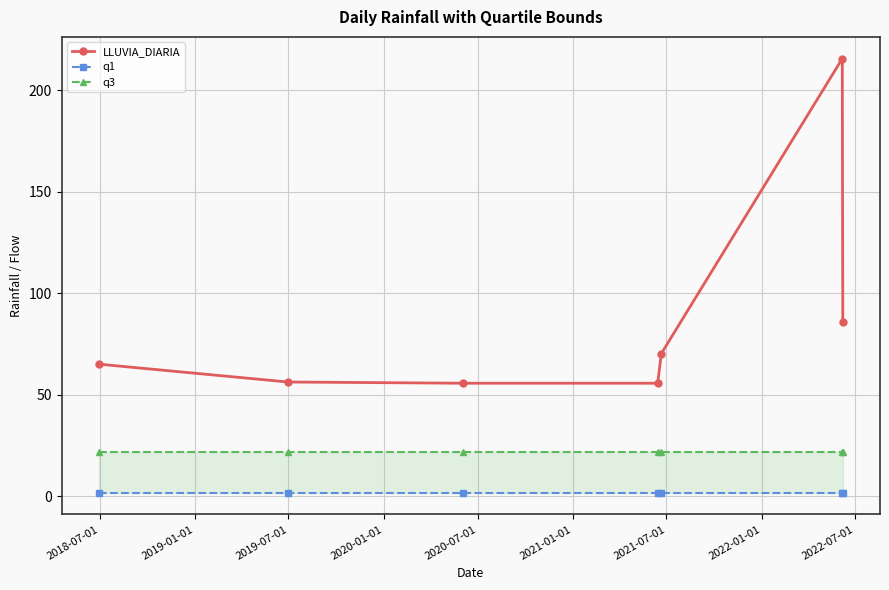

At how many categories does at least one series exceed 175?

1